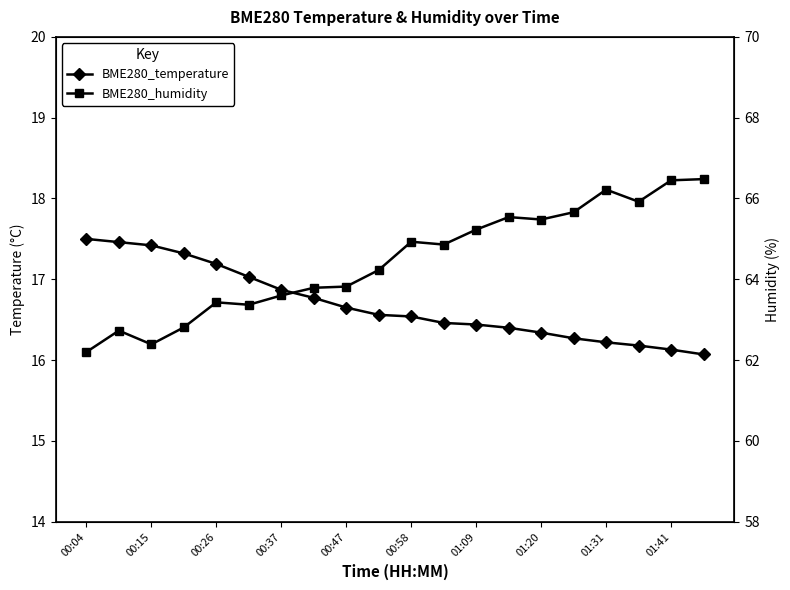

How many lines are shown in the chart?

2